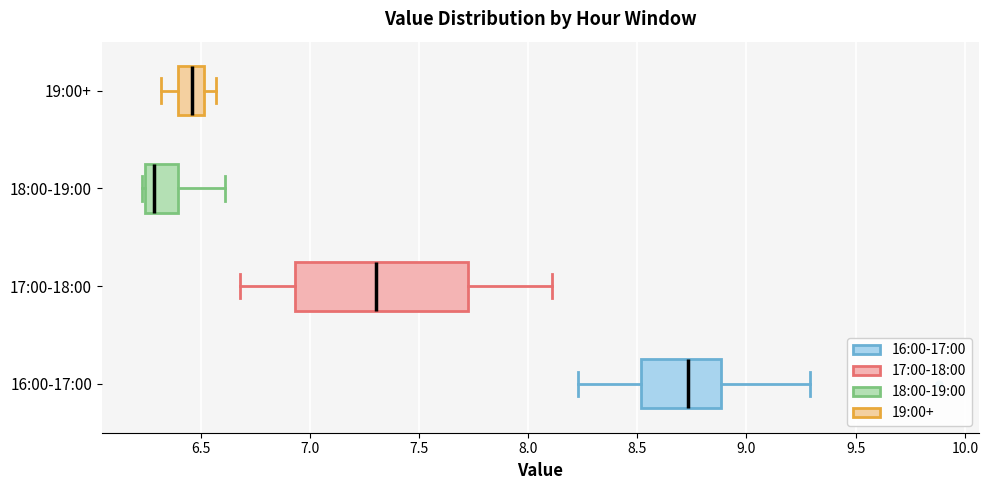

Reading bottom to top, read every box against the x-axis: the position of its median line, the range the box covers, and the ends of its whiskers. The values are not printed on the chart, so give them approximately, as read against the axis.

16:00-17:00: median 8.75, box 8.50 to 8.90, whiskers 8.25 to 9.30
17:00-18:00: median 7.30, box 6.95 to 7.75, whiskers 6.70 to 8.10
18:00-19:00: median 6.30, box 6.25 to 6.40, whiskers 6.25 (just left of the box's left edge) to 6.60
19:00+: median 6.45, box 6.40 to 6.50, whiskers 6.30 to 6.55